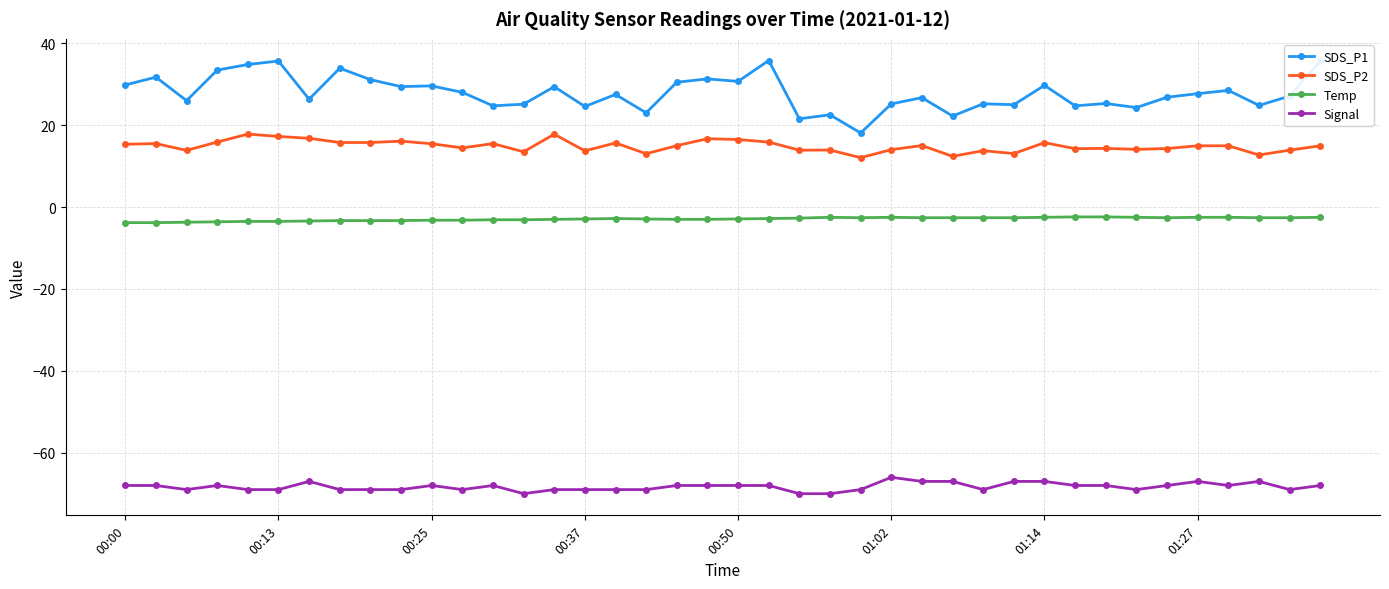

Which series has the largest total across all categories?

SDS_P1